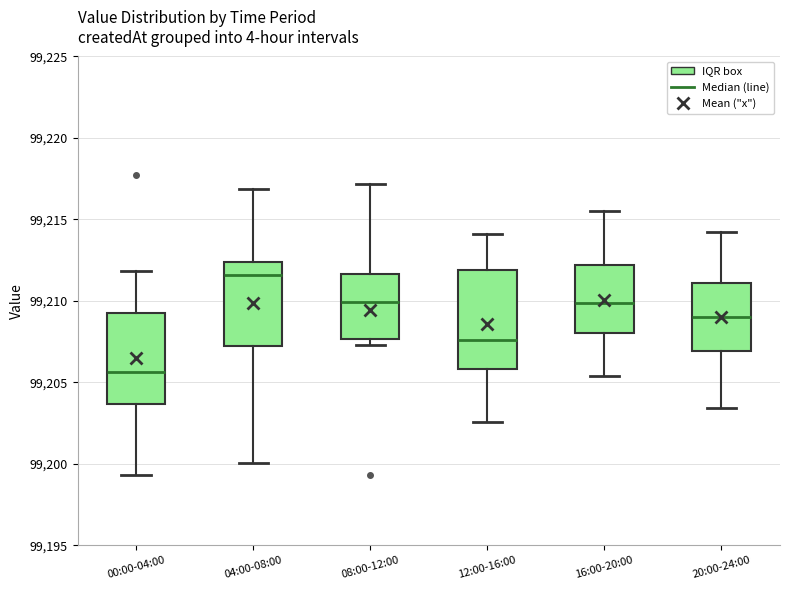

Where does the lower whisker of the box for 20:00-24:00 end on the y-axis? The values are not printed on the chart, so give them approximately, as read against the axis.

99203.5